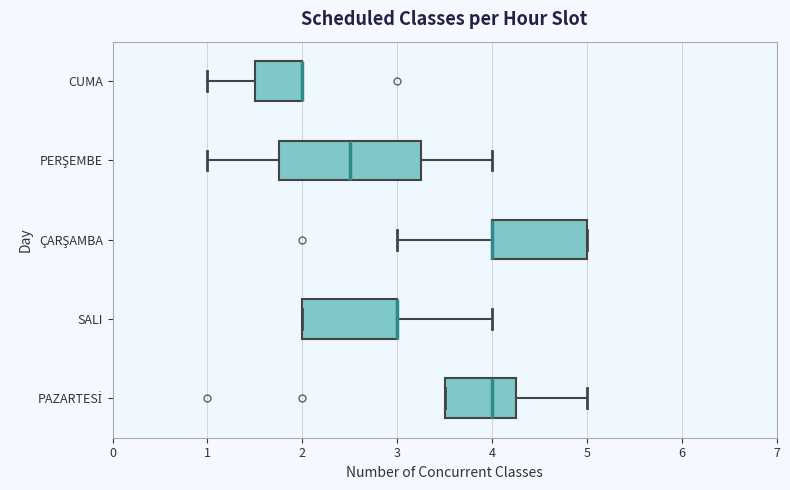

Where does the right whisker of the box for PERŞEMBE end on the x-axis? The values are not printed on the chart, so give them approximately, as read against the axis.

4.0